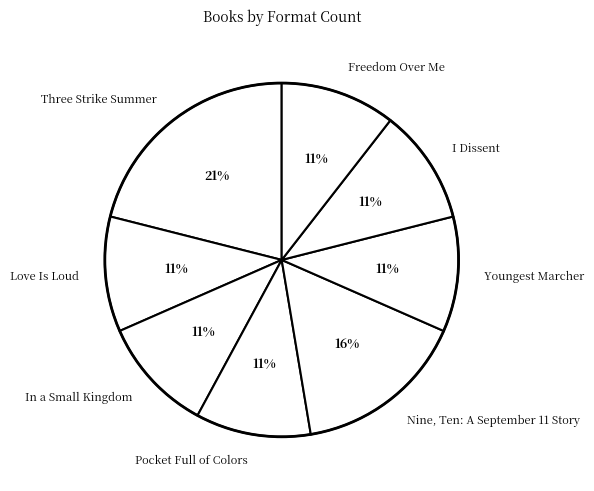

What percentage is the Love Is Loud slice, to the nearest percent?

11%